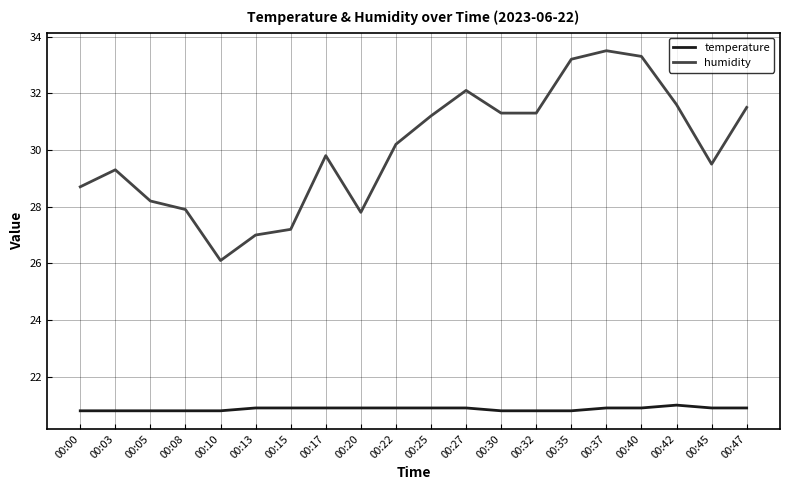

At which label does humidity first exceed 30?

00:22